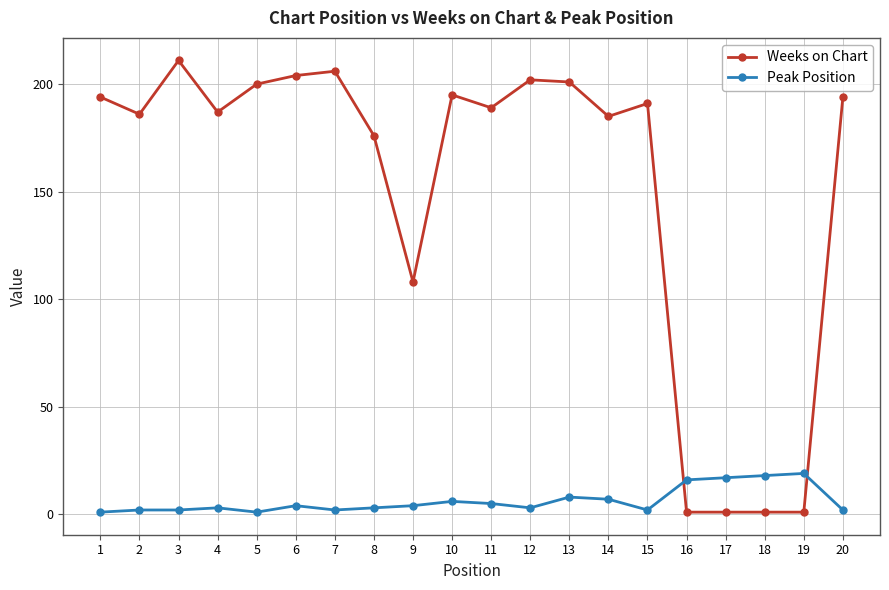

At which category is the sum across all series the highest?

3